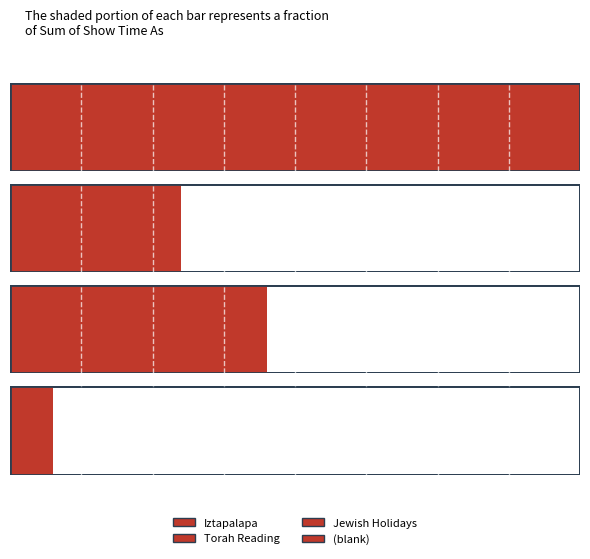

What is the approximate value at ?

3